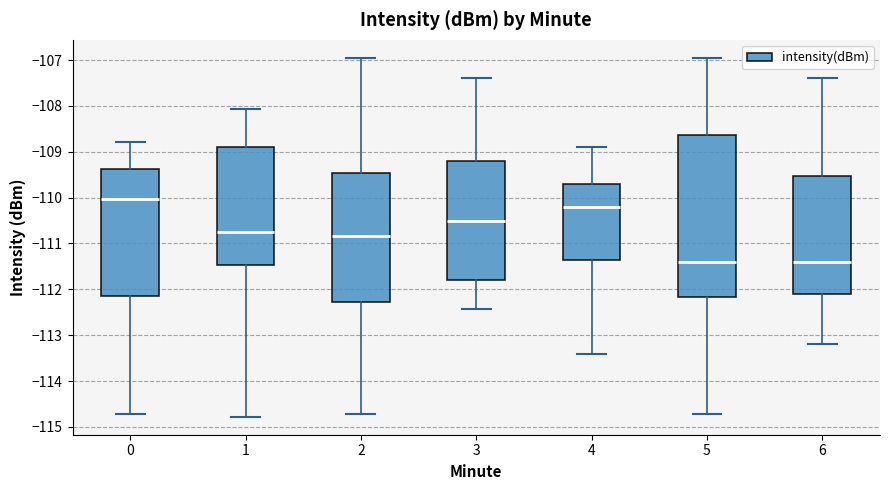

Comparing the boxes themselves (not the whiskers), which one is the tallest?

5